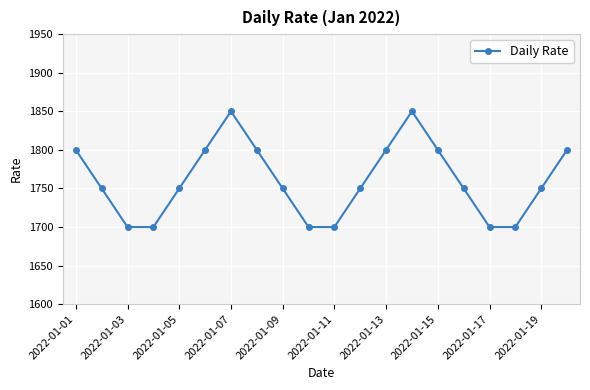

What is the minimum value shown in the chart?

1700